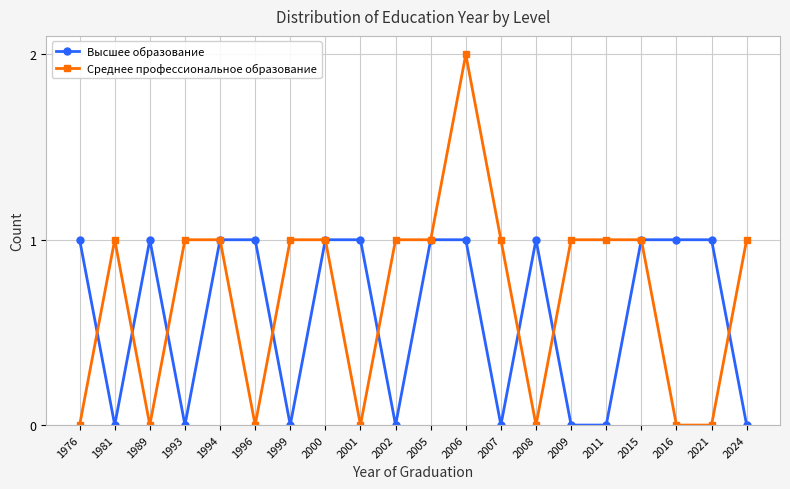

Is this an area chart (filled region under the line)?

No